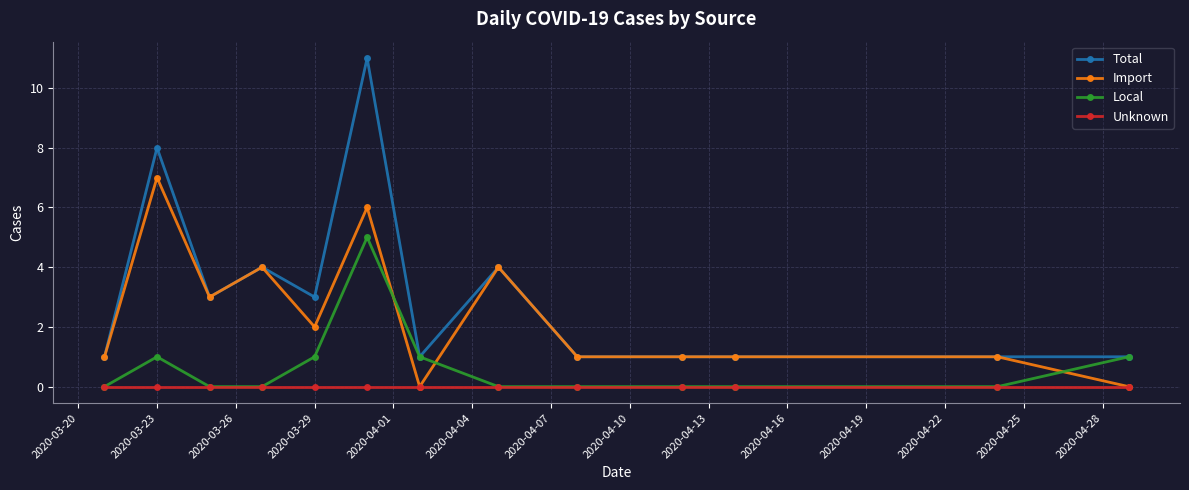

After their last crossing, which series has the higher values: Import or Local?

Local